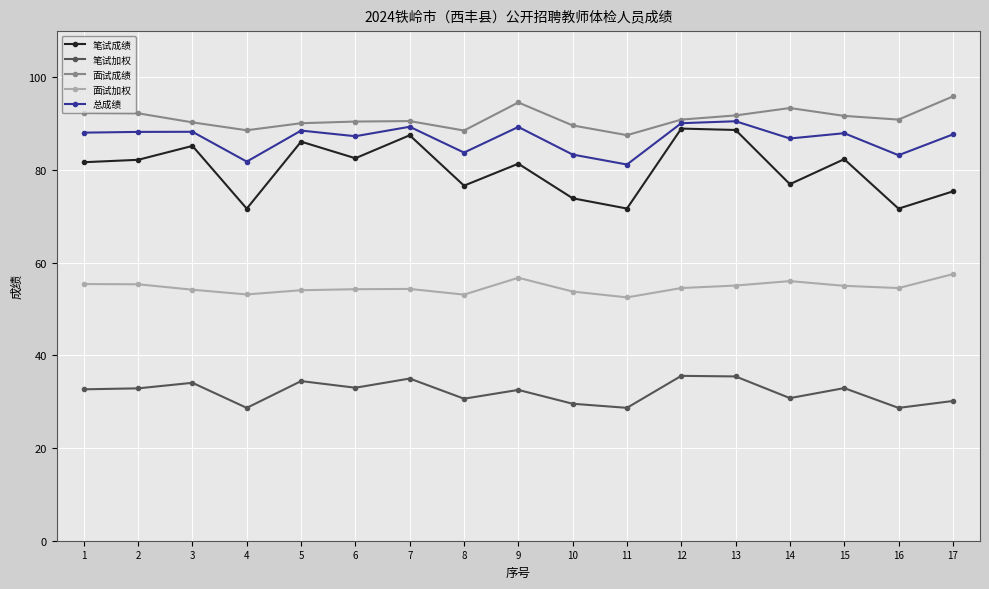

Which series has the largest range (max minus min)?

笔试成绩